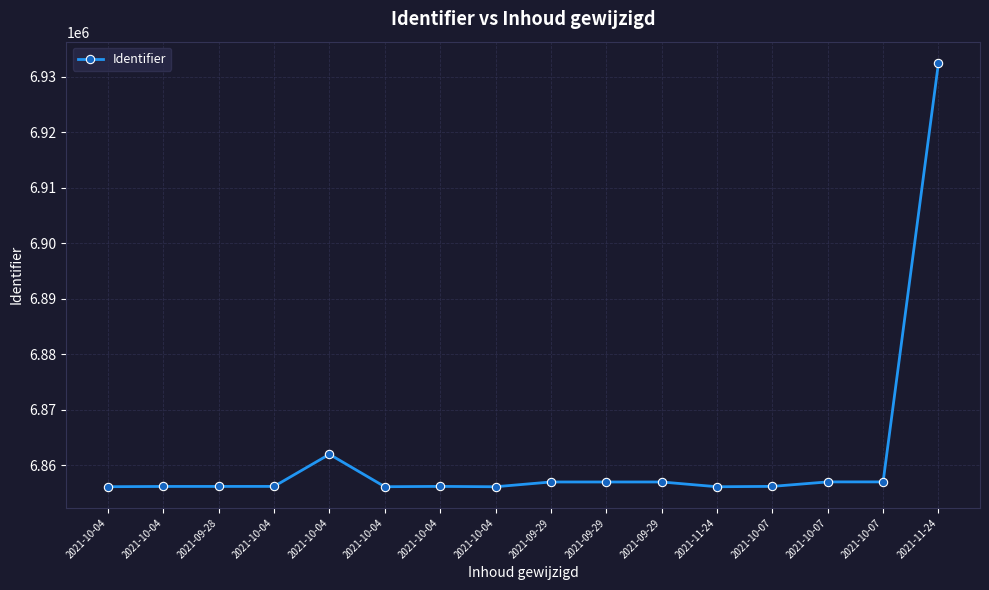

The value at 2021-10-04 is 4729128. True or false?

False